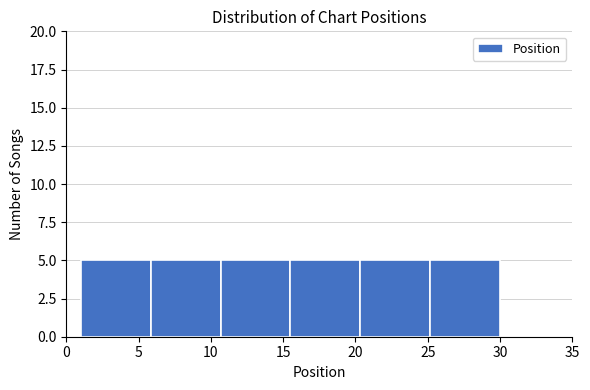

Reading left to right, list every bar in this chart as the range it spans on the x-axis followed by its height. Neither the bar edges nor the heights are printed on the chart, so give them approximately, as read against the axes.

1.0 to 6.0: 5
6.0 to 10.5: 5
10.5 to 15.5: 5
15.5 to 20.5: 5
20.5 to 25.0: 5
25.0 to 30.0: 5